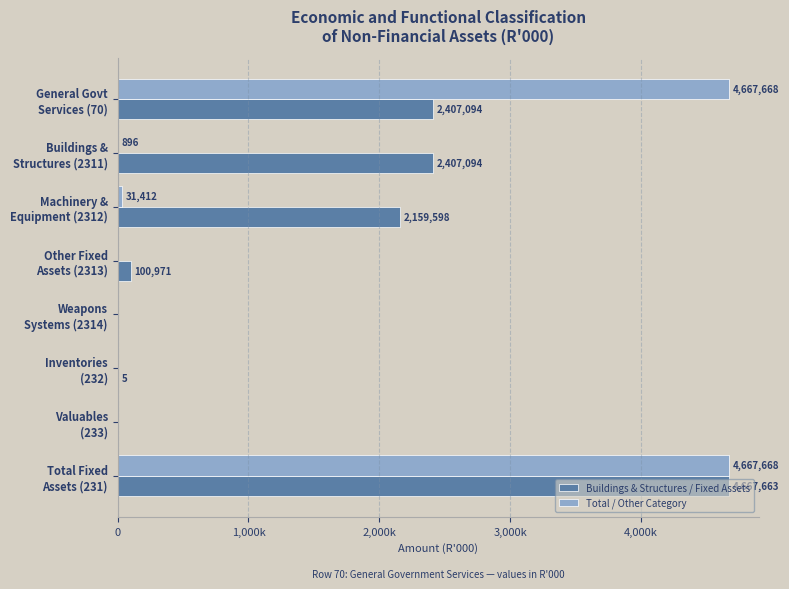

What are all the series names shown in the legend?

Buildings & Structures / Fixed Assets, Total / Other Category